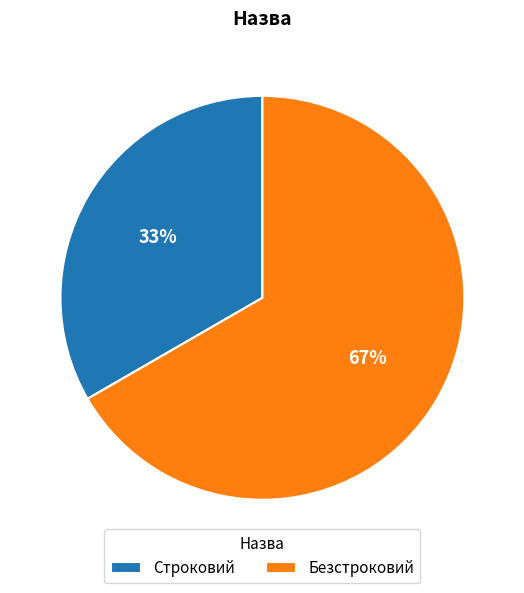

Between Безстроковий and Строковий, which is larger?

Безстроковий